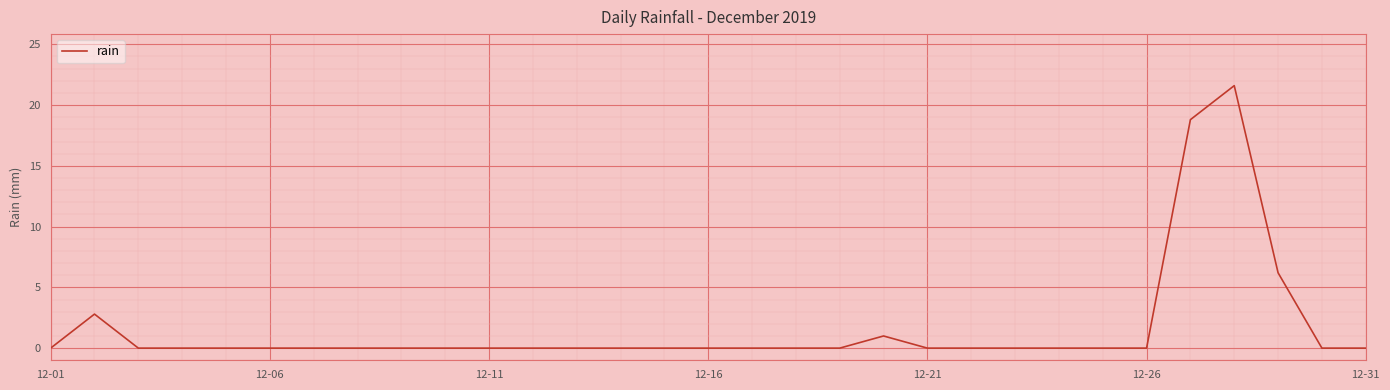

How many lines are shown in the chart?

1